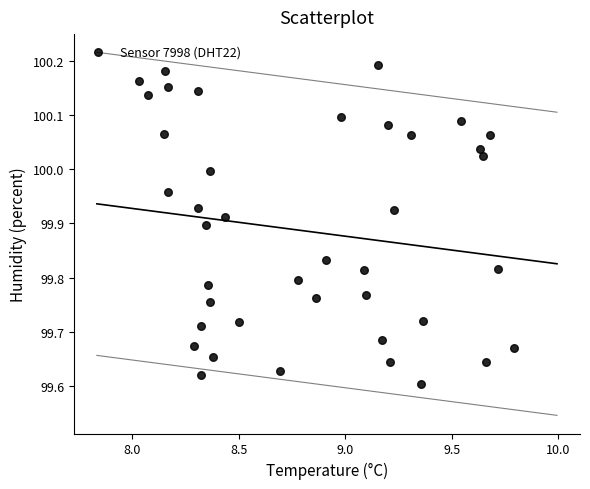

What is the range of X values (max minus min)?

1.8